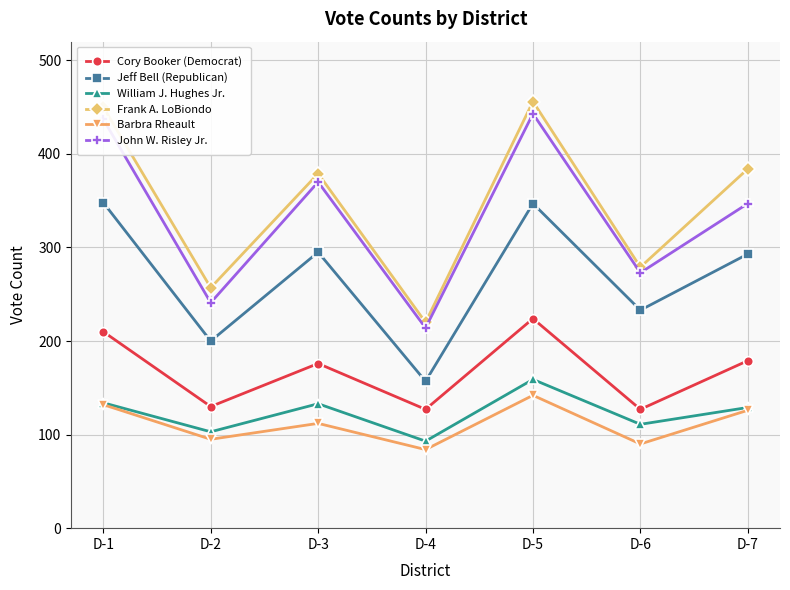

The Cory Booker (Democrat) series shows 130 at D-2. True or false?

True